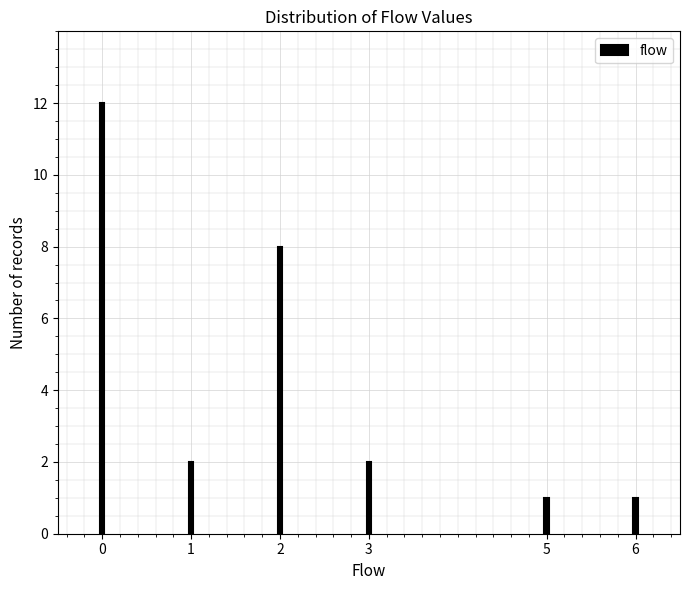

Reading left to right, transcribe all the data shown in this chart.

0=12	1=2	2=8	3=2	5=1	6=1